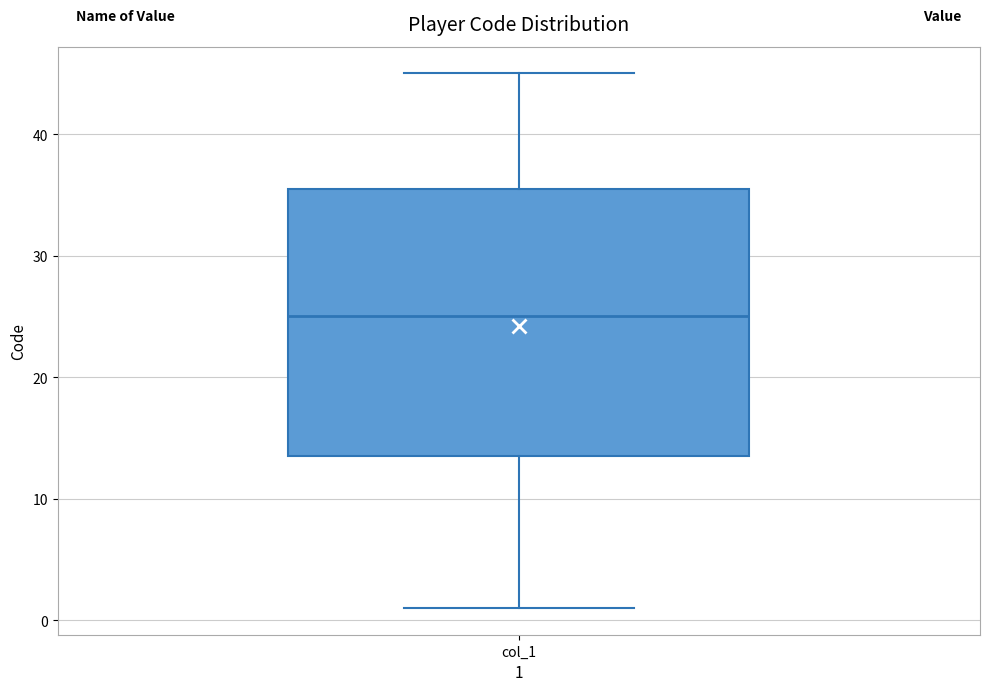

Read this box plot against the y-axis: the position of the median line, the range covered by the box, and the ends of both whiskers. The values are not printed on the chart, so give them approximately, as read against the axis.

median 25, box 14 to 36, whiskers 1 to 45